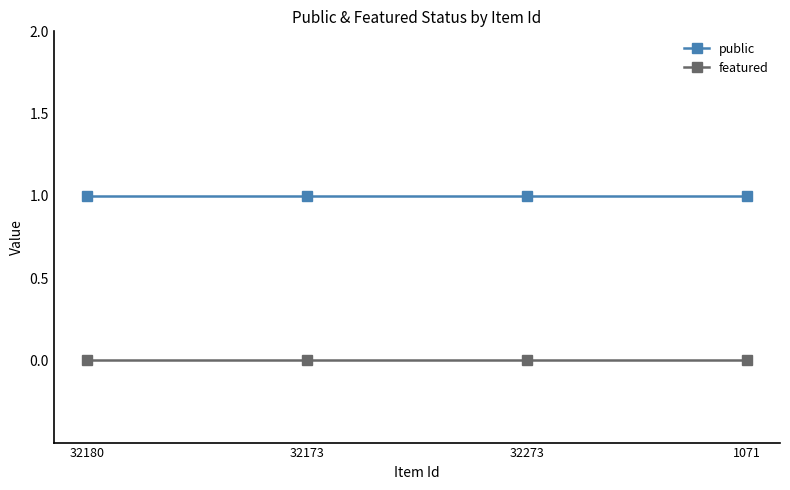

Reading right to left, transcribe all the data shown in this chart.

public: 1071=1	32273=1	32173=1	32180=1
featured: 1071=0	32273=0	32173=0	32180=0